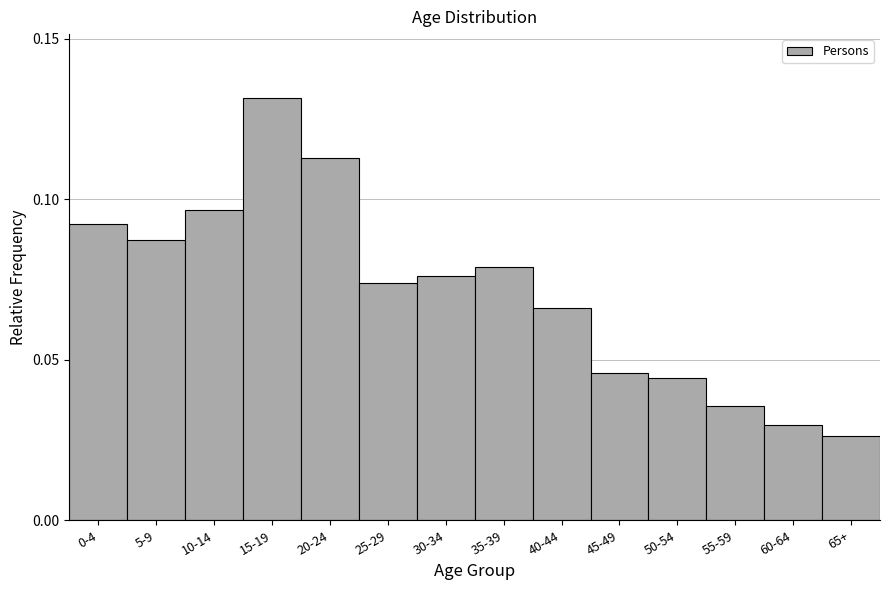

Count the values in the range 0 to 1.

14